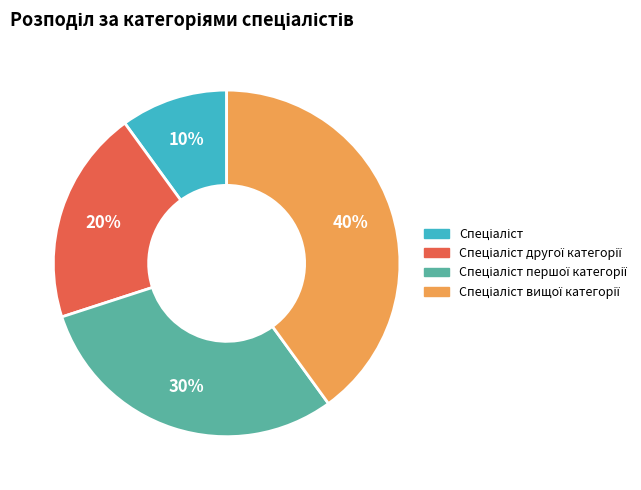

Is there any slice that represents more than half of the pie?

No